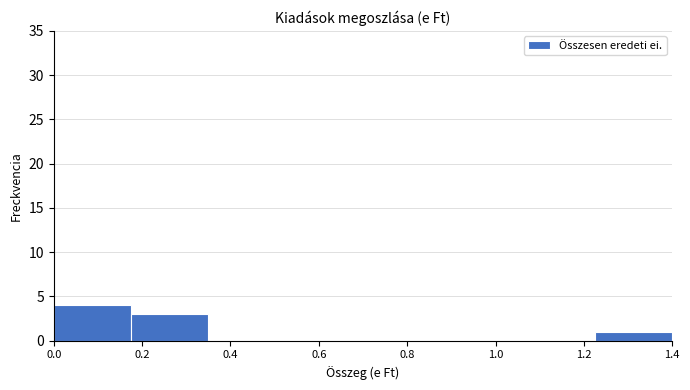

How tall is the bar that spans 0.000 to 0.175 on the x-axis? Neither the bar edges nor the heights are printed on the chart, so give them approximately, as read against the axes.

4